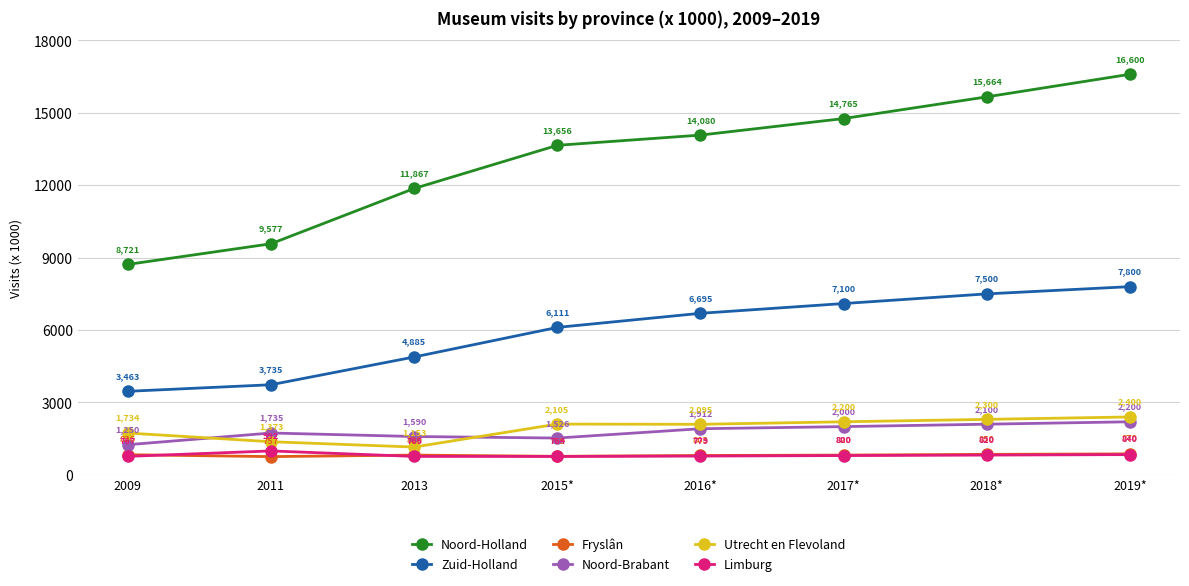

Reading right to left, list all the values displayed in this chart.

Noord-Holland: 2019*=16600	2018*=15664	2017*=14765	2016*=14080	2015*=13656	2013=11867	2011=9577	2009=8721
Zuid-Holland: 2019*=7800	2018*=7500	2017*=7100	2016*=6695	2015*=6111	2013=4885	2011=3735	2009=3463
Fryslân: 2019*=870	2018*=850	2017*=820	2016*=803	2015*=769	2013=820	2011=757	2009=836
Noord-Brabant: 2019*=2200	2018*=2100	2017*=2000	2016*=1912	2015*=1526	2013=1590	2011=1735	2009=1250
Utrecht en Flevoland: 2019*=2400	2018*=2300	2017*=2200	2016*=2095	2015*=2105	2013=1153	2011=1373	2009=1734
Limburg: 2019*=840	2018*=820	2017*=800	2016*=779	2015*=764	2013=765	2011=992	2009=767